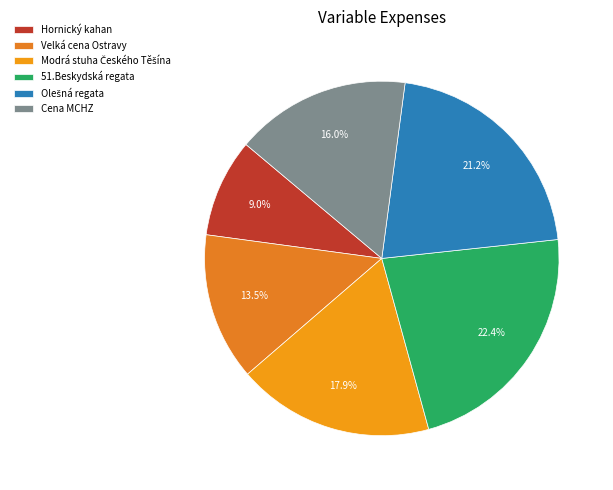

What is the smallest slice in the pie chart?

Hornický kahan